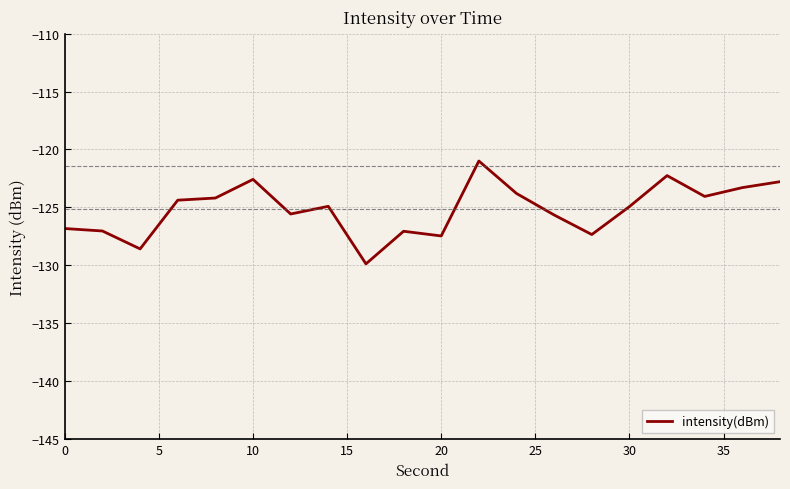

What is the maximum value shown in the chart?

-121.0